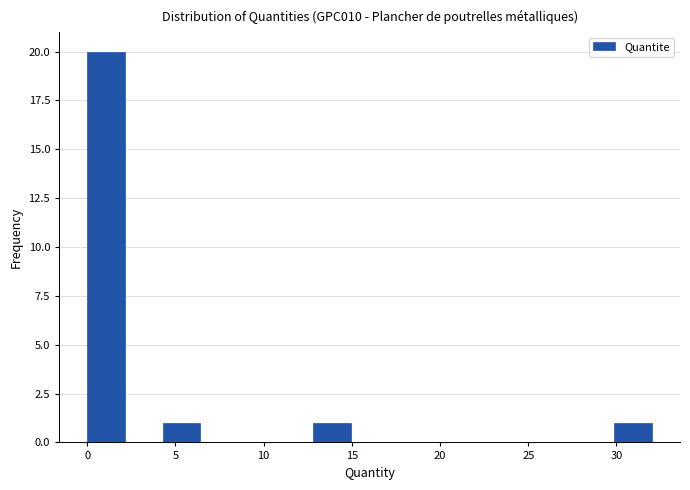

Reading left to right, list every bar in this chart as the range it spans on the x-axis followed by its height. Neither the bar edges nor the heights are printed on the chart, so give them approximately, as read against the axes.

0.0 to 2.0: 20
2.0 to 4.5: 0
4.5 to 6.5: 1
6.5 to 8.5: 0
8.5 to 10.5: 0
10.5 to 13.0: 0
13.0 to 15.0: 1
15.0 to 17.0: 0
17.0 to 19.0: 0
19.0 to 21.5: 0
21.5 to 23.5: 0
23.5 to 25.5: 0
25.5 to 27.5: 0
27.5 to 30.0: 0
30.0 to 32.0: 1